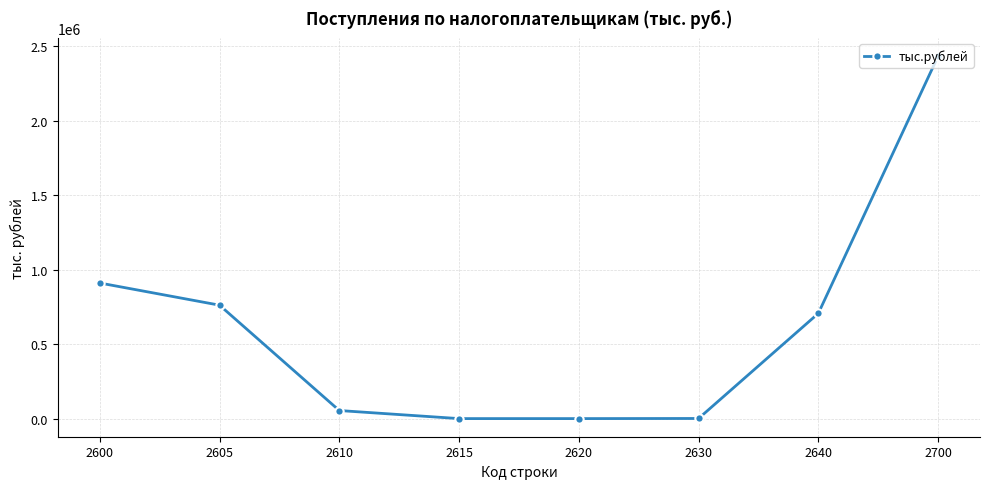

Where does the data first go above 706336?

2600